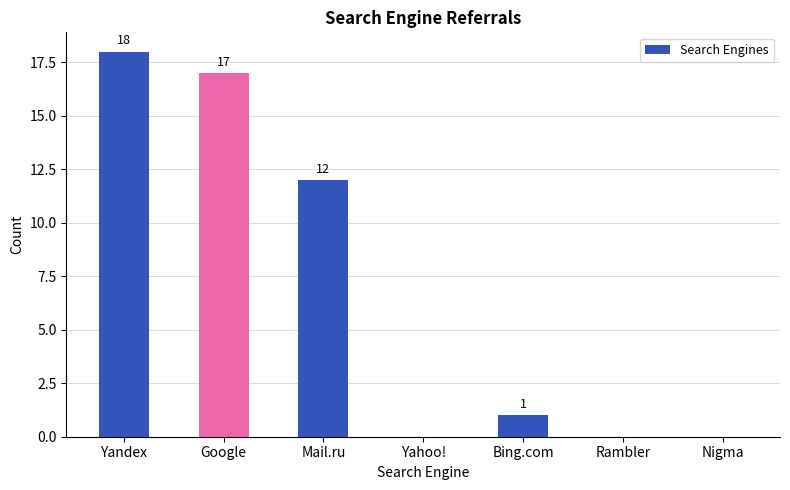

Between Bing.com and Yahoo!, which is larger?

Bing.com